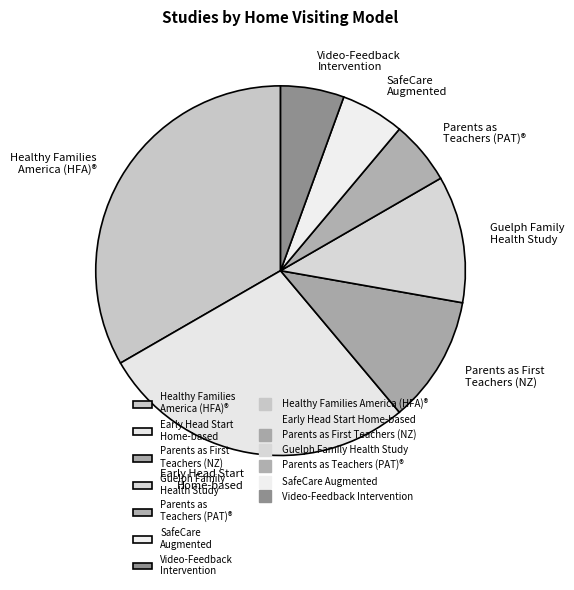

What is the largest slice in the pie chart?

Healthy Families America (HFA)®